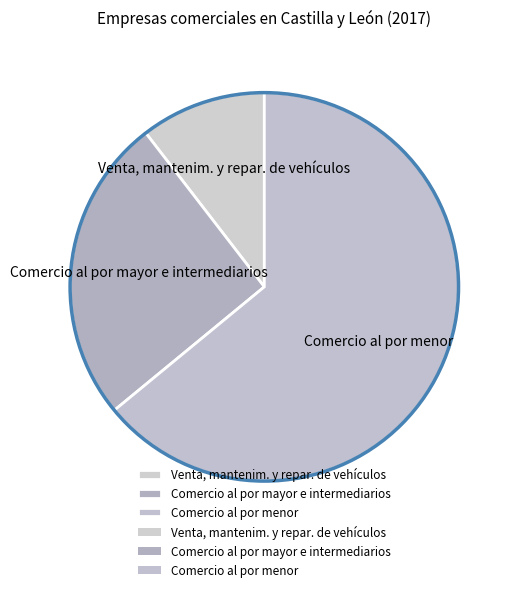

Which slice is the smallest?

Venta, mantenim. y repar. de vehículos